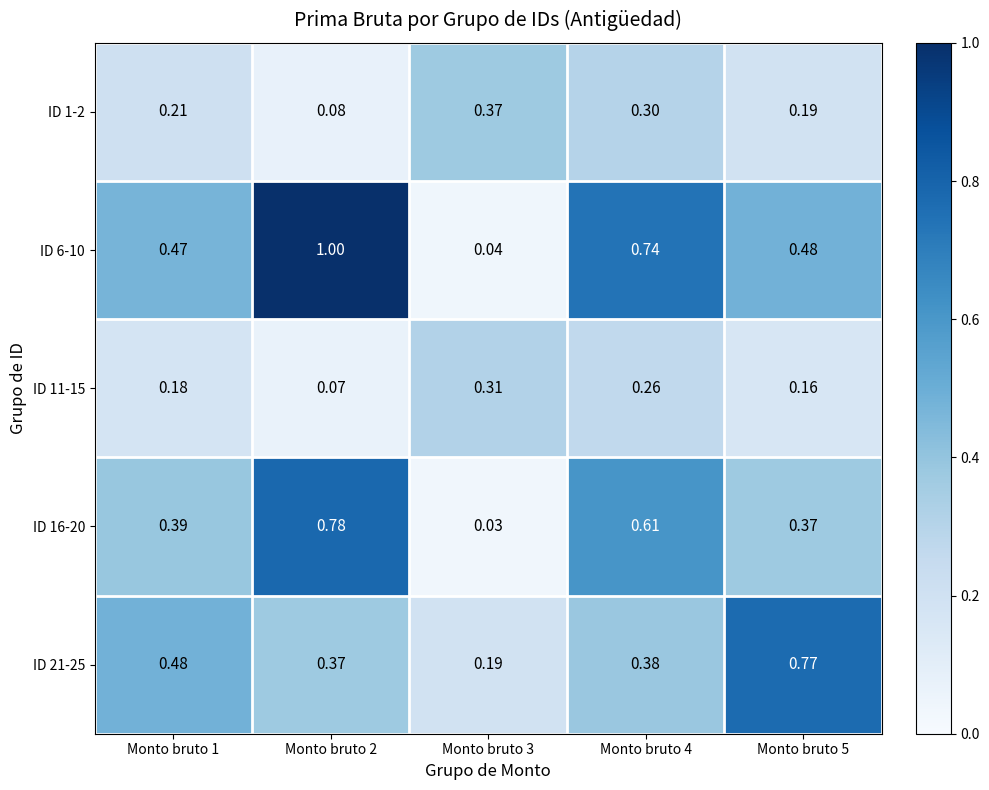

Rank the series at Monto bruto 2 from lowest to highest value.

ID 11-15, ID 1-2, ID 21-25, ID 16-20, ID 6-10